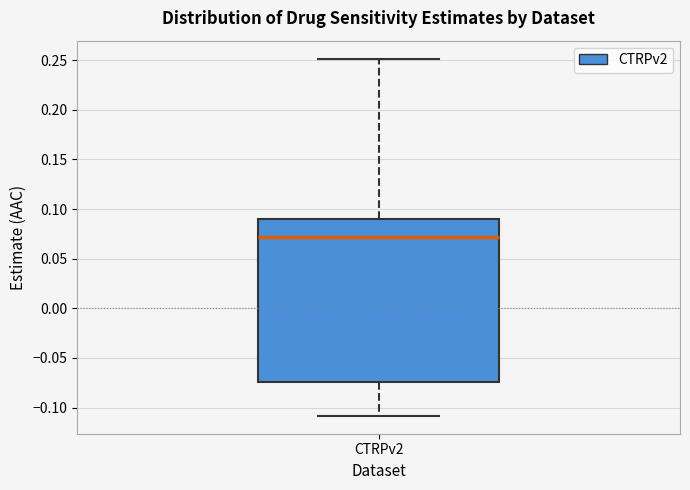

Read this box plot against the y-axis: the position of the median line, the range covered by the box, and the ends of both whiskers. The values are not printed on the chart, so give them approximately, as read against the axis.

median 0.070, box -0.075 to 0.090, whiskers -0.110 to 0.250